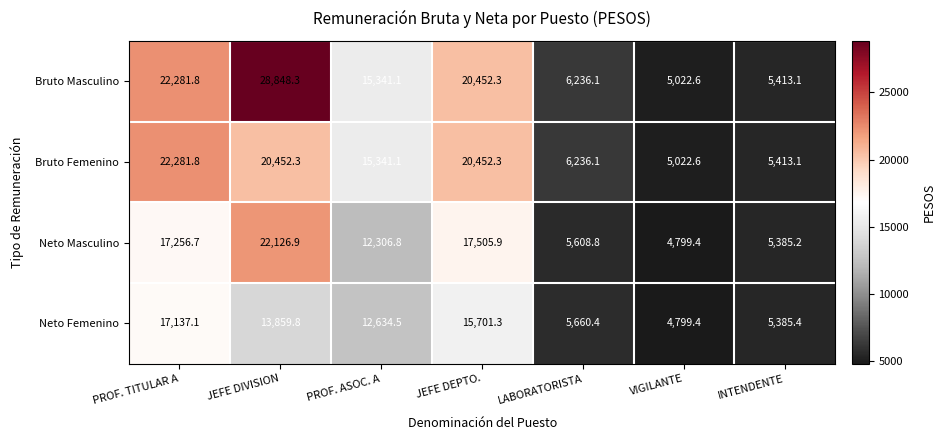

Count the number of categories in the chart.

7